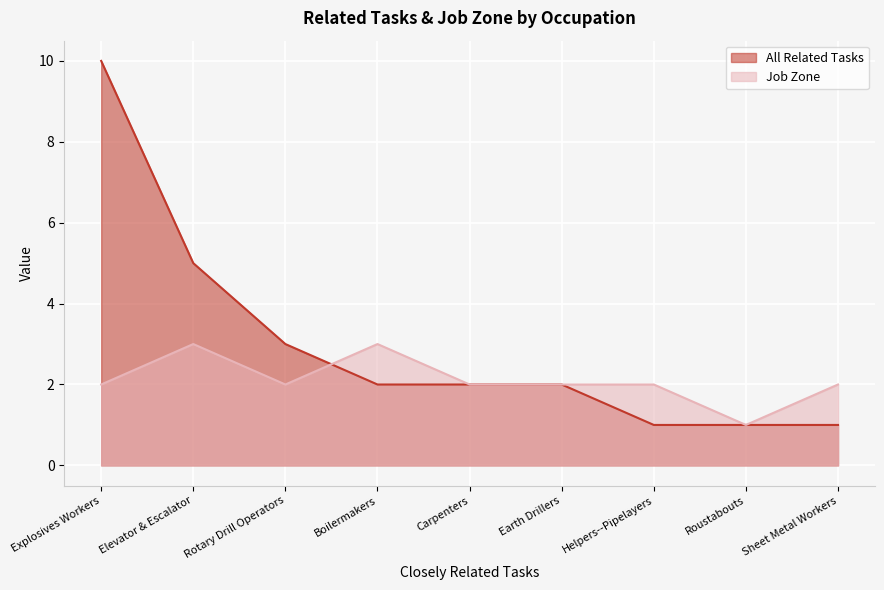

What is the sum of all Job Zone values?

19